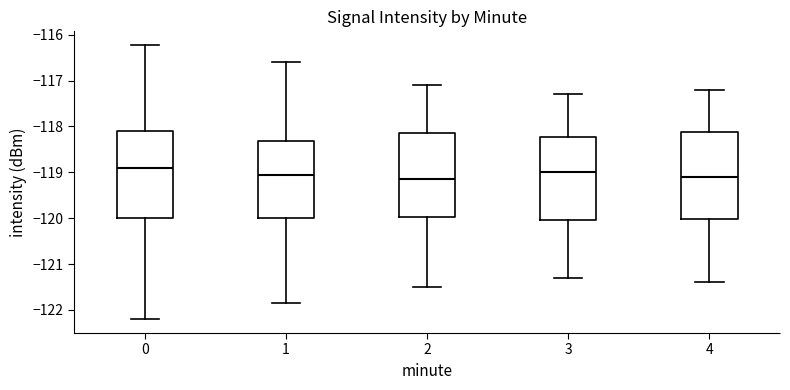

Where is the upper edge of the box at x = 2 on the y-axis? The values are not printed on the chart, so give them approximately, as read against the axis.

-118.1